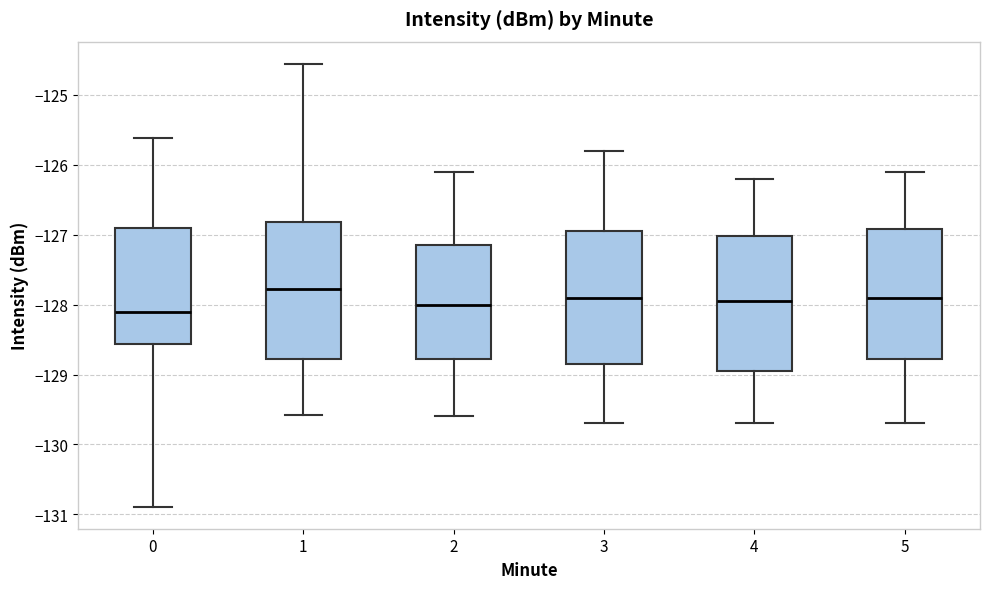

Which box has the lowest median line?

0